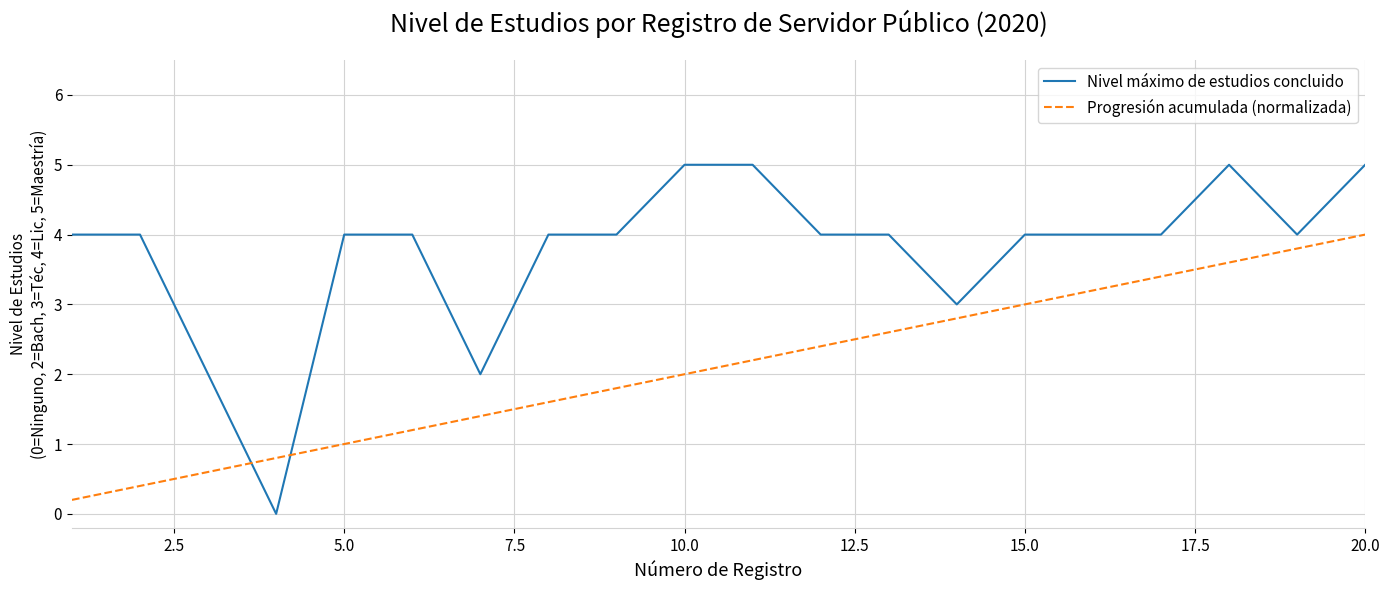

What are all the series names shown in the legend?

Nivel máximo de estudios concluido, Progresión acumulada (normalizada)